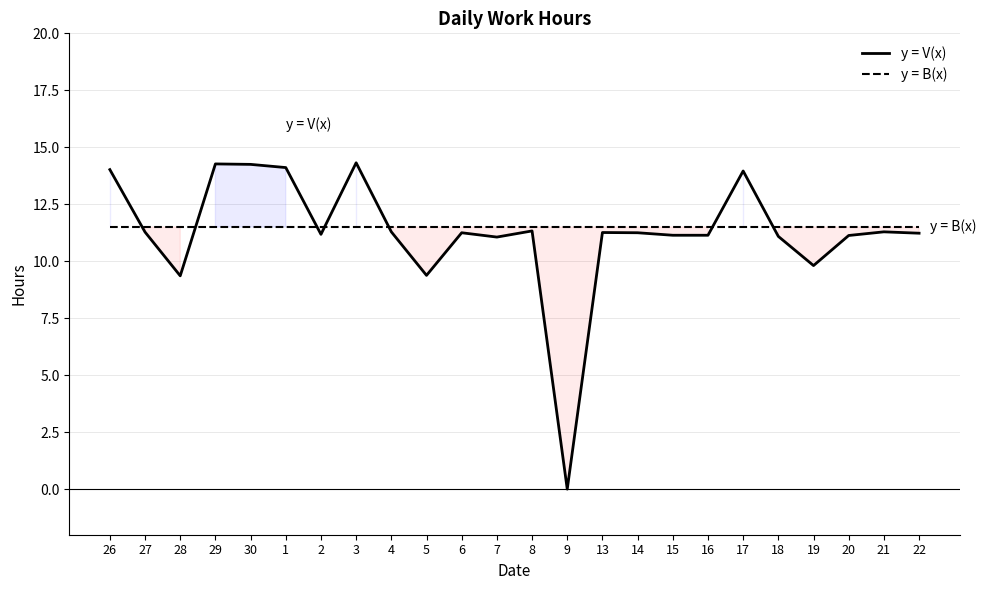

Where is y = V(x) nearest to the value 7?

28